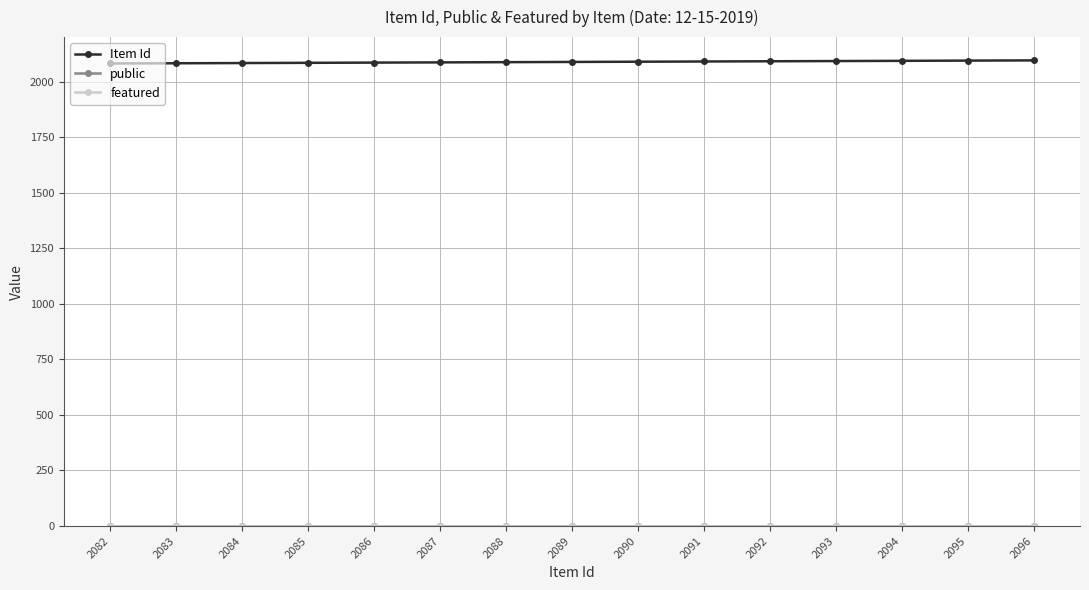

The Item Id series shows 3582 at 2089. True or false?

False